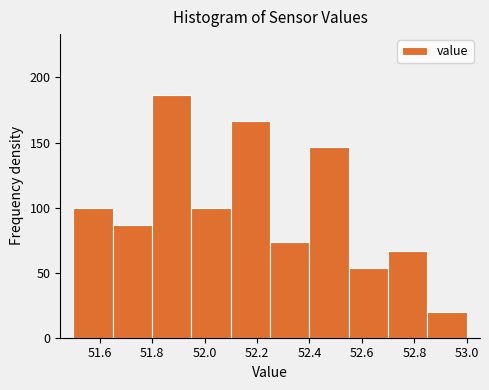

Which range on the x-axis has the tallest bar?

51.80 to 51.95